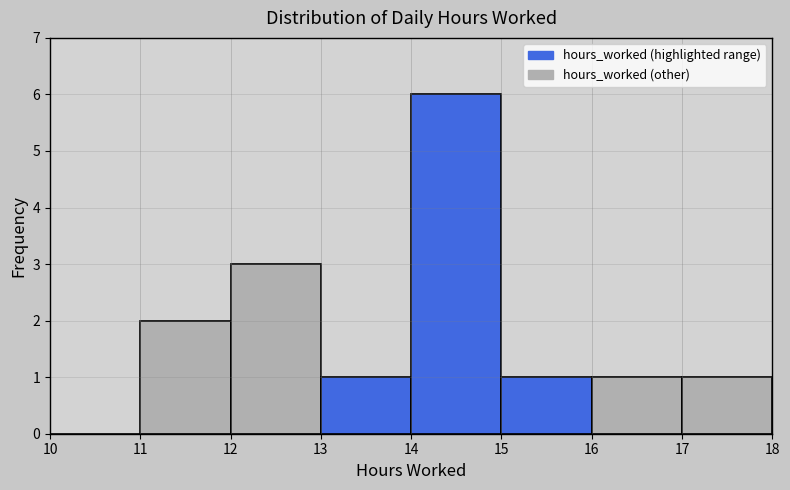

Reading left to right, transcribe this chart: for each bar, give the range it covers on the x-axis and its height. The values are not printed on the chart, so give them approximately, as read against the axis.

10 to 11: 0
11 to 12: 2
12 to 13: 3
13 to 14: 1
14 to 15: 6
15 to 16: 1
16 to 17: 1
17 to 18: 1